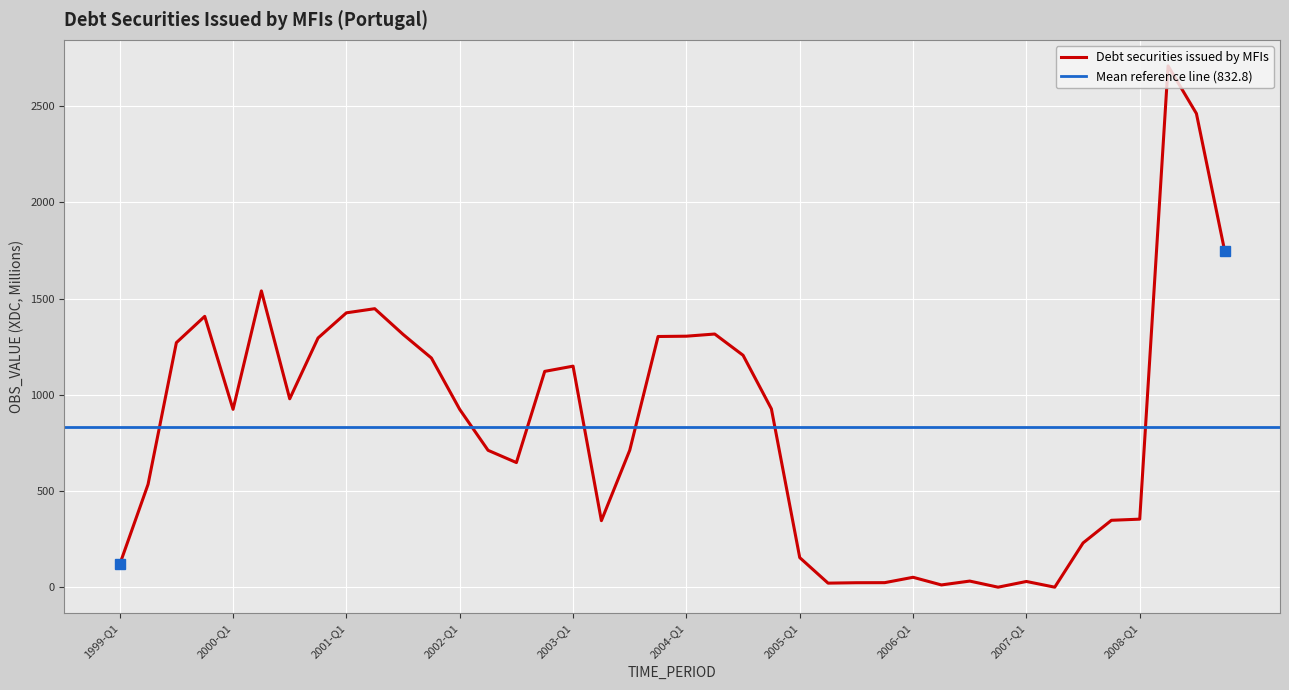

Rank the categories by value from highest to lowest.

2008-Q2, 2008-Q3, 2008-Q4, 2000-Q2, 2001-Q2, 2001-Q1, 1999-Q4, 2004-Q2, 2001-Q3, 2004-Q1, 2003-Q4, 2000-Q4, 1999-Q3, 2004-Q3, 2001-Q4, 2003-Q1, 2002-Q4, 2000-Q3, 2004-Q4, 2000-Q1, 2002-Q1, 2003-Q3, 2002-Q2, 2002-Q3, 1999-Q2, 2008-Q1, 2007-Q4, 2003-Q2, 2007-Q3, 2005-Q1, 1999-Q1, 2006-Q1, 2006-Q3, 2007-Q1, 2005-Q4, 2005-Q3, 2005-Q2, 2006-Q2, 2007-Q2, 2006-Q4